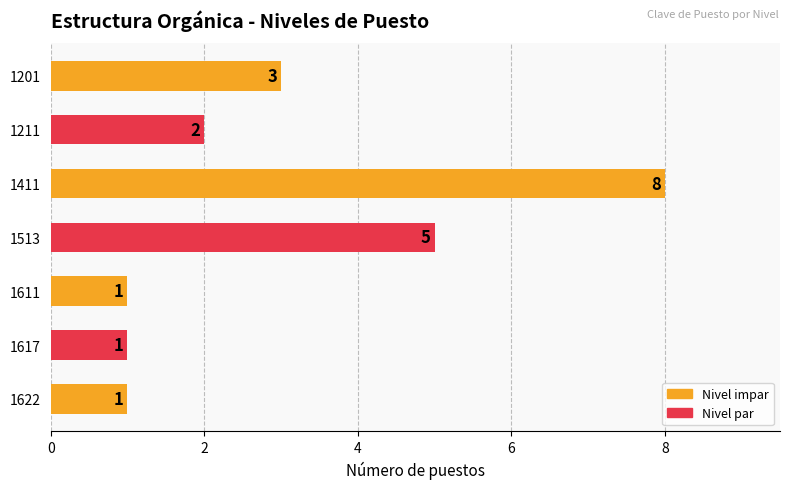

Approximately how many times larger is the value at 1201 compared to 1617?

3.0